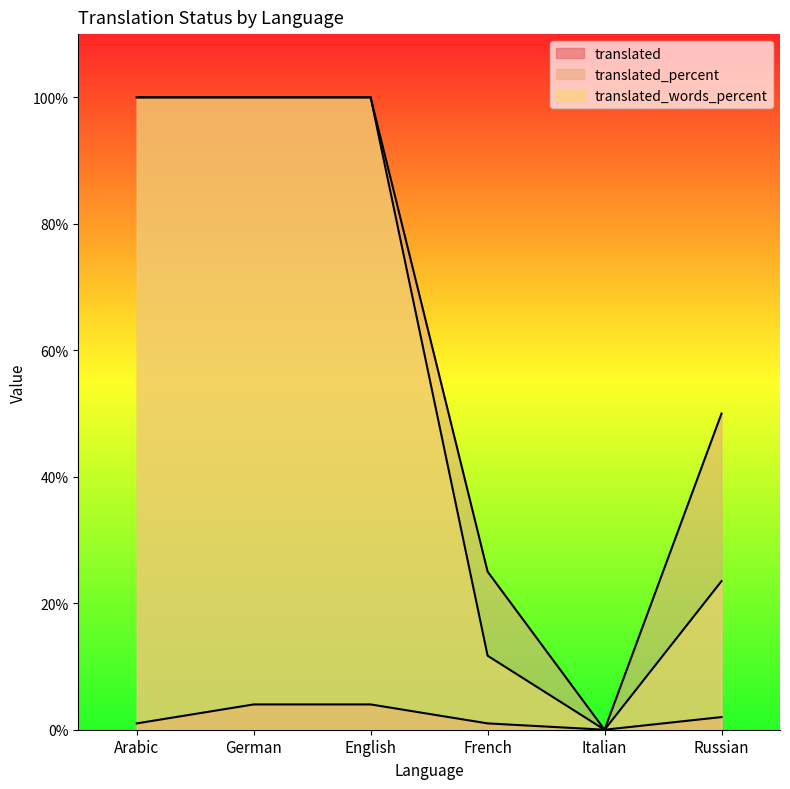

What is the maximum value shown in the chart?

100.0